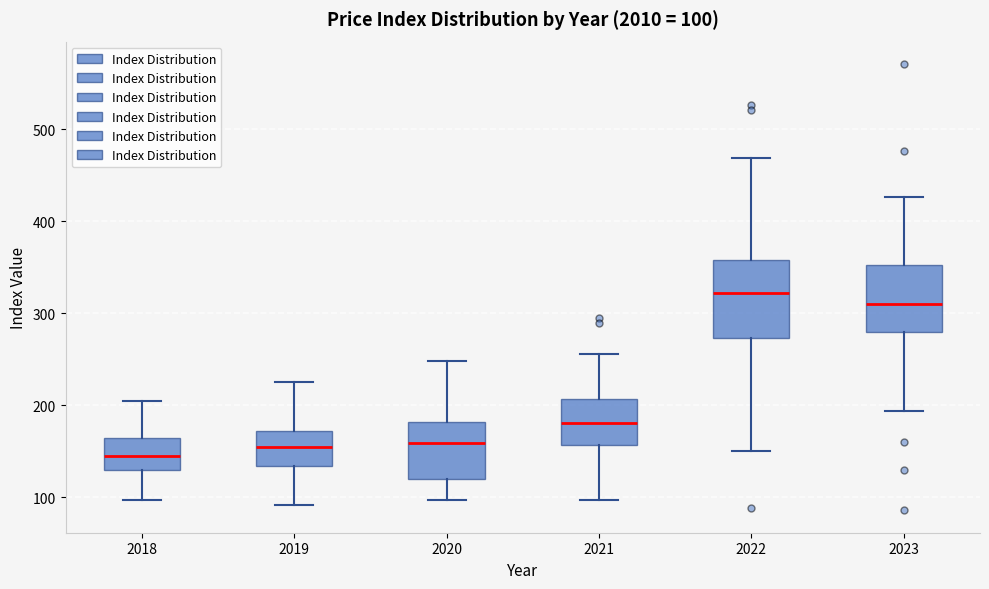

Which box's median line is the highest?

2022